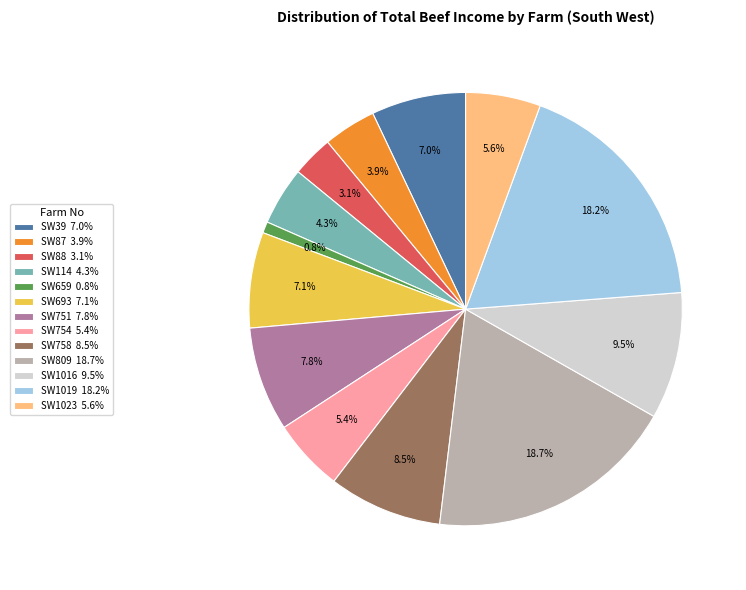

Approximately how many times larger is the value at SW39 7.0% compared to SW754 5.4%?

1.3